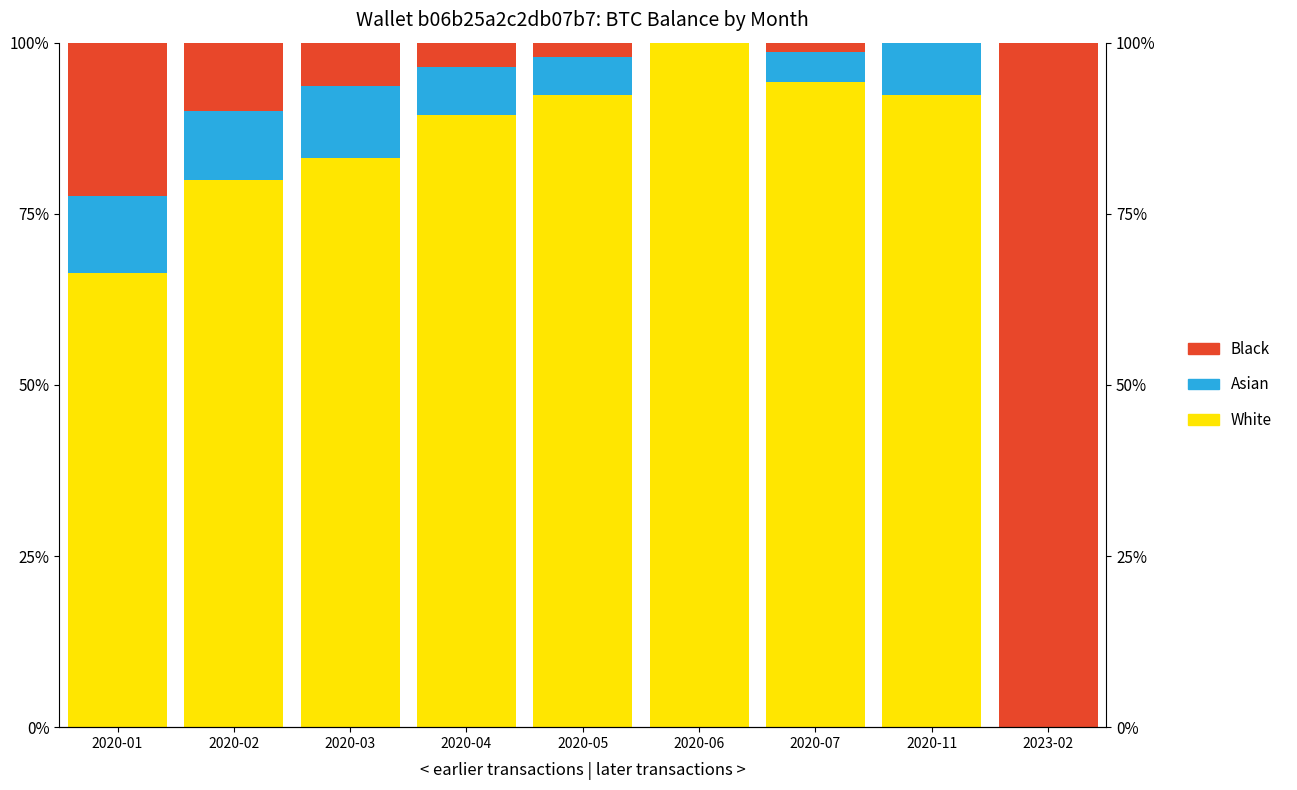

At how many categories does at least one series exceed 37?

9